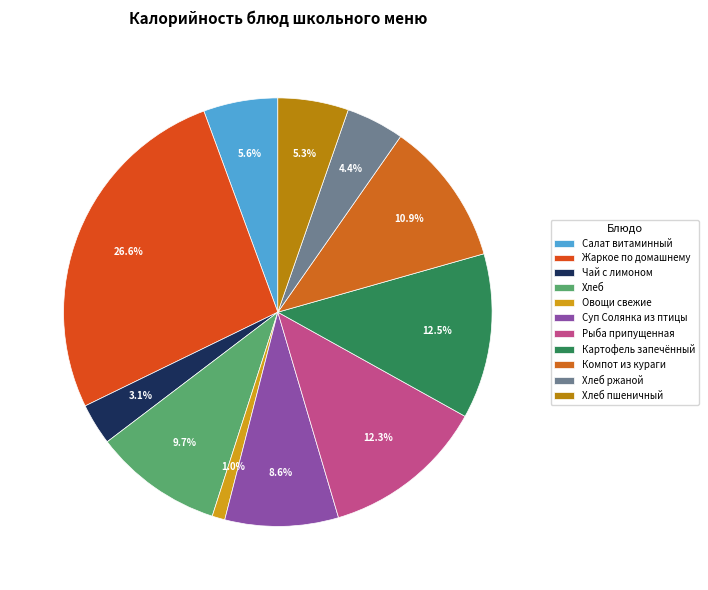

Between Компот из кураги and Суп Солянка из птицы, which is larger?

Компот из кураги